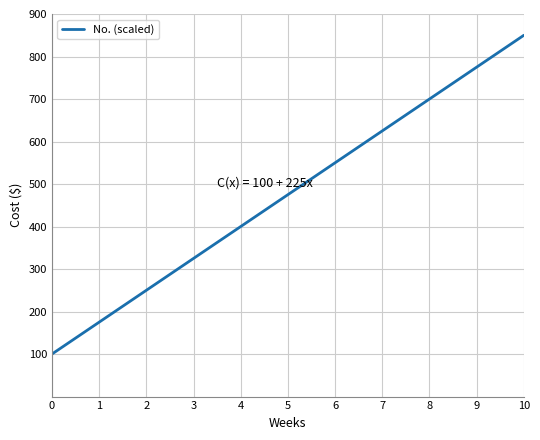

What is the sum of all values?

5225